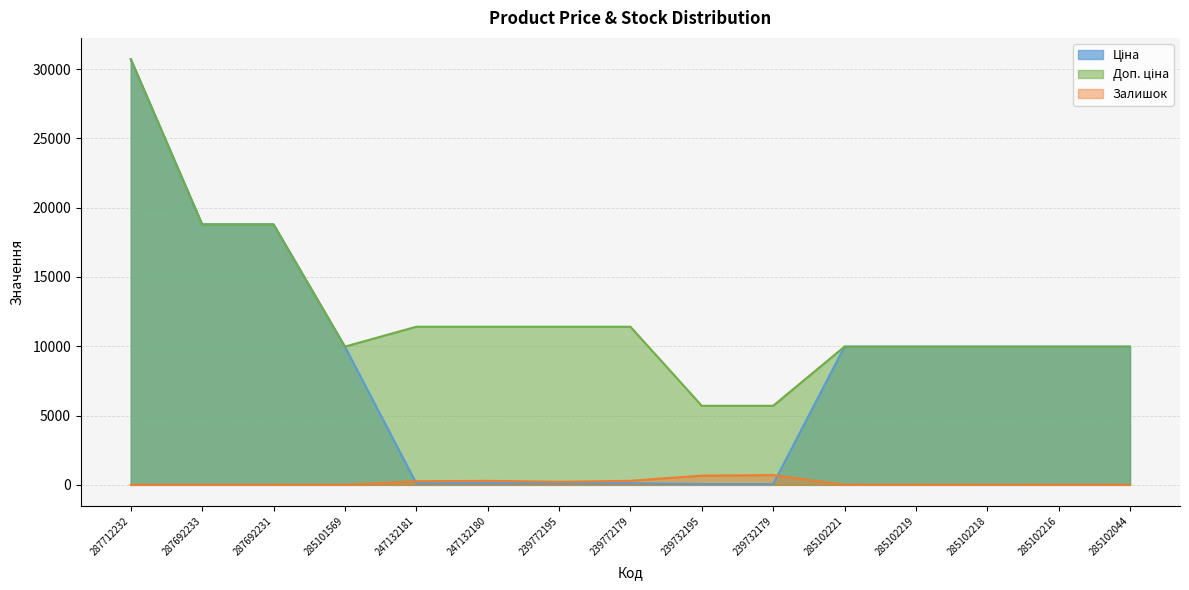

What position from the left is 285101569?

4